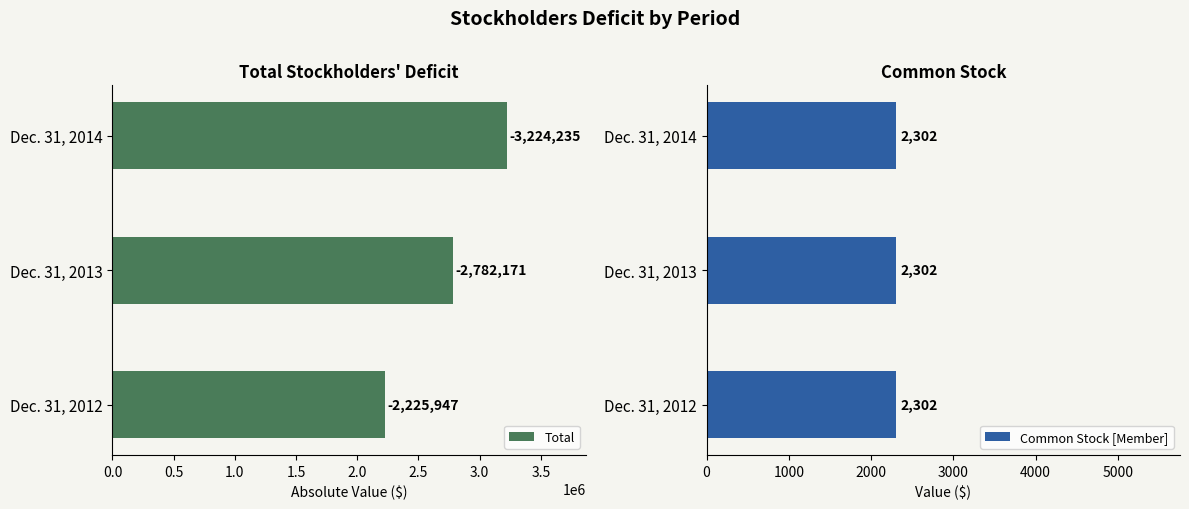

Rank the series by their average value, from highest to lowest.

Total, Common Stock [Member]